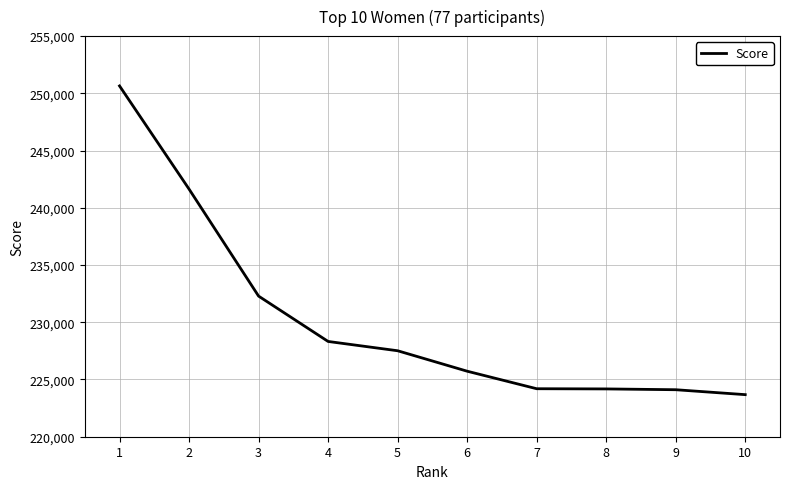

The value at 2 is 241633. True or false?

True